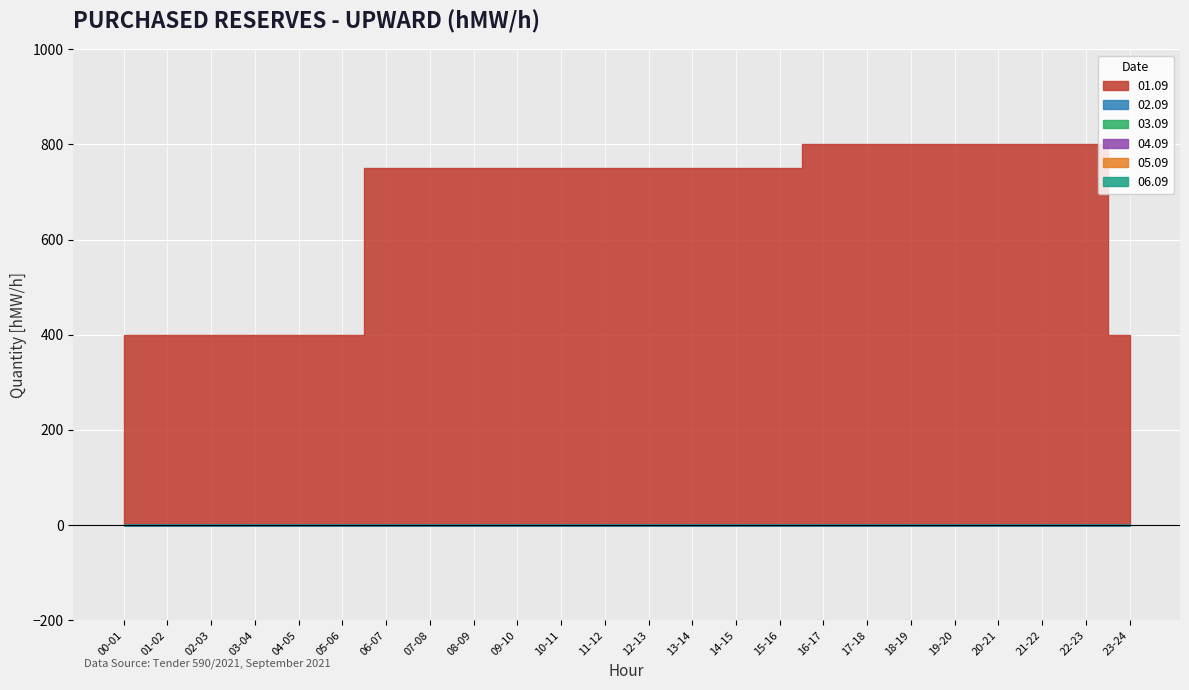

True or false: 04.09 and 02.09 cross at least once.

False